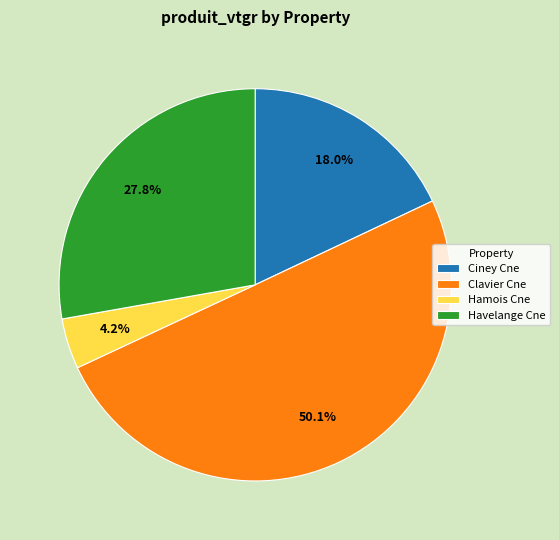

To the nearest percent, what is the difference between the Havelange Cne and Hamois Cne slice percentages?

24%